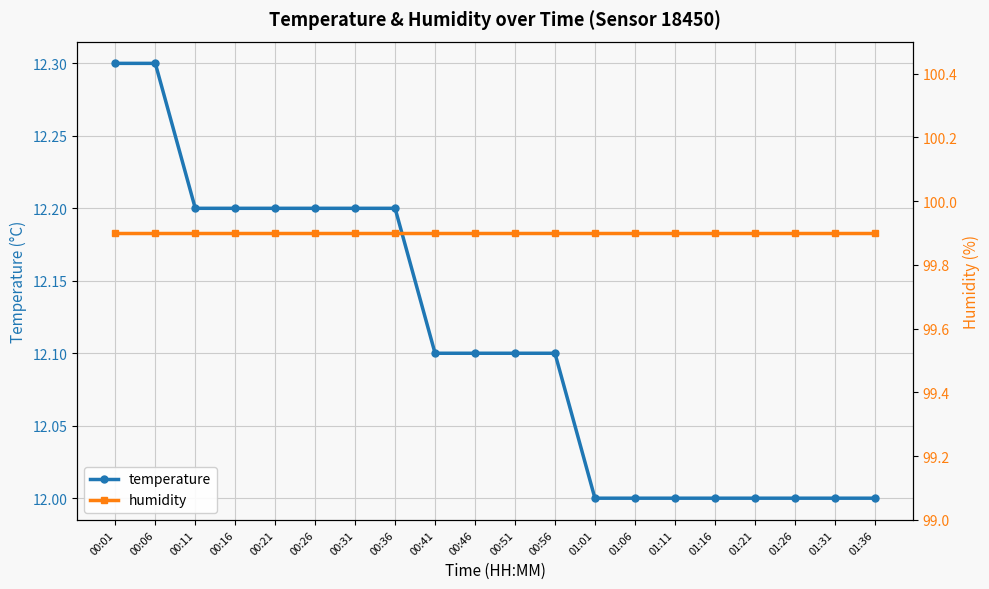

Rank the series at 00:21 from highest to lowest value.

humidity, temperature